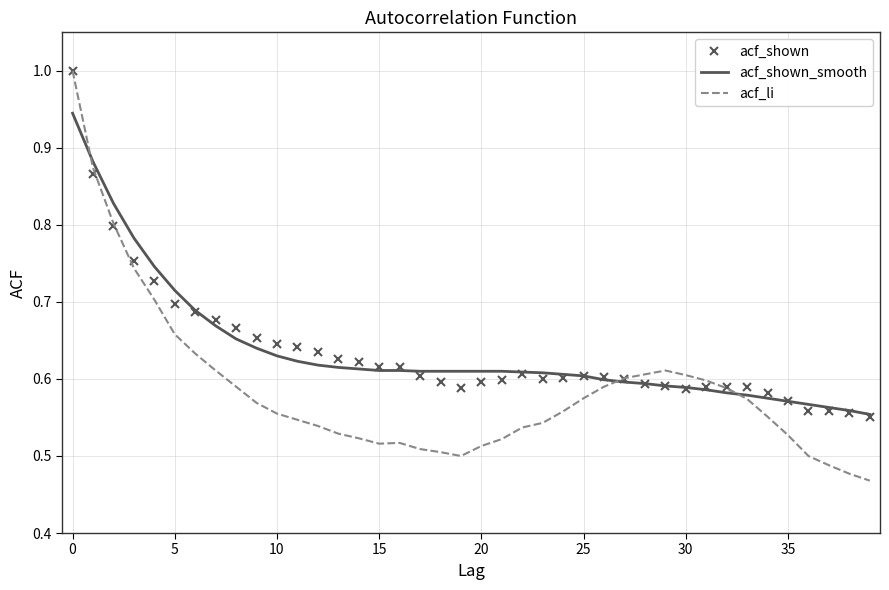

How many times do acf_li and acf_shown_smooth cross each other?

3